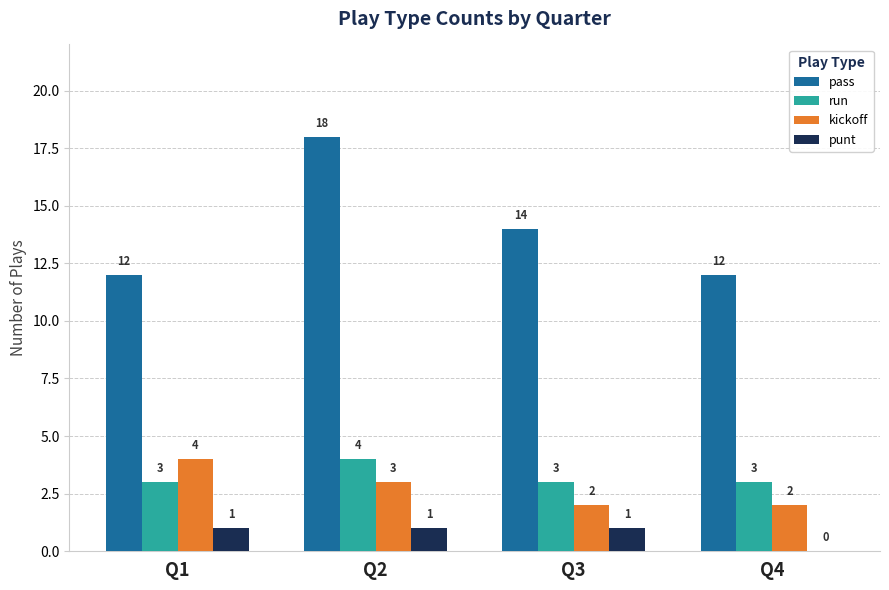

How many groups of bars are there?

4